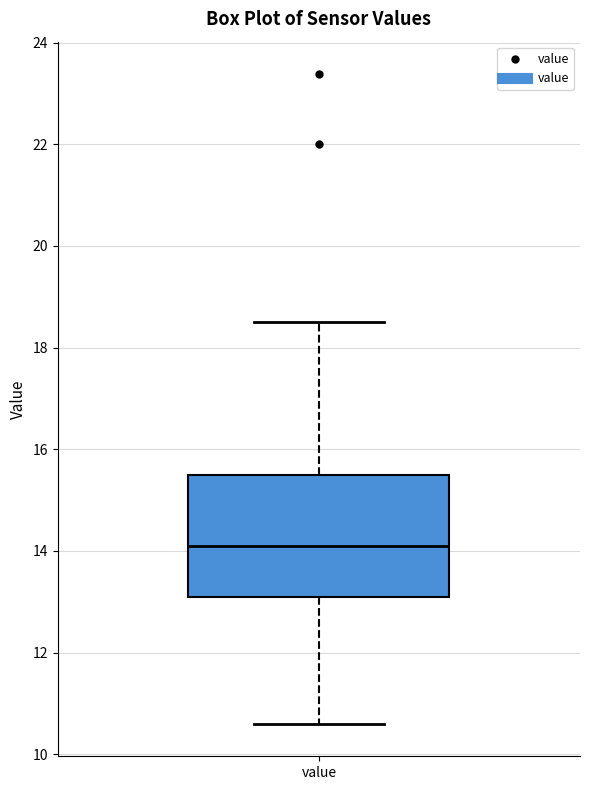

Transcribe this box plot: give where the median line is, the range the box spans, and where the two whiskers end, as read against the y-axis. The values are not printed on the chart, so give them approximately, as read against the axis.

median 14.2, box 13.2 to 15.6, whiskers 10.6 to 18.6